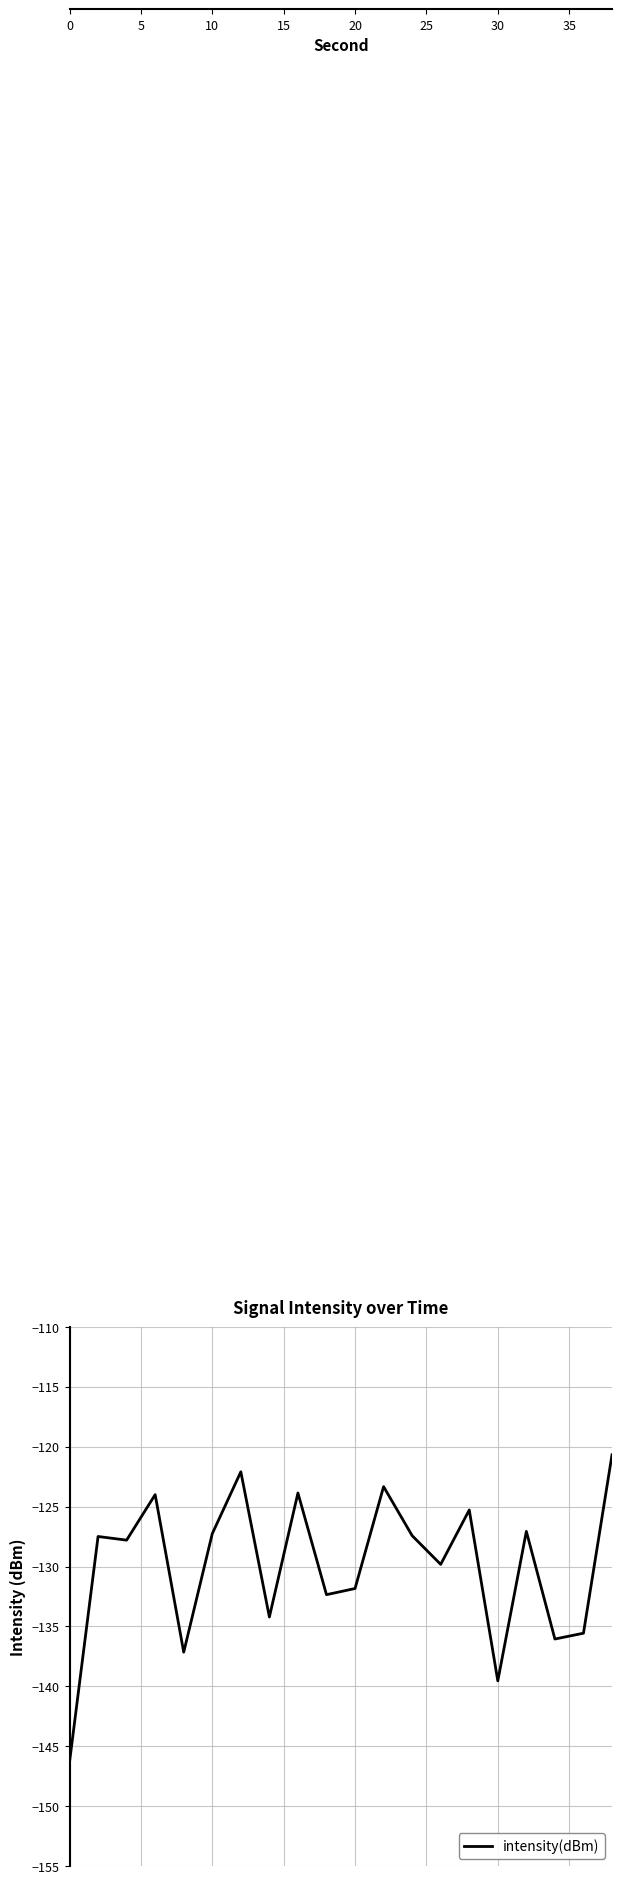

What is the smallest value displayed?

-146.3